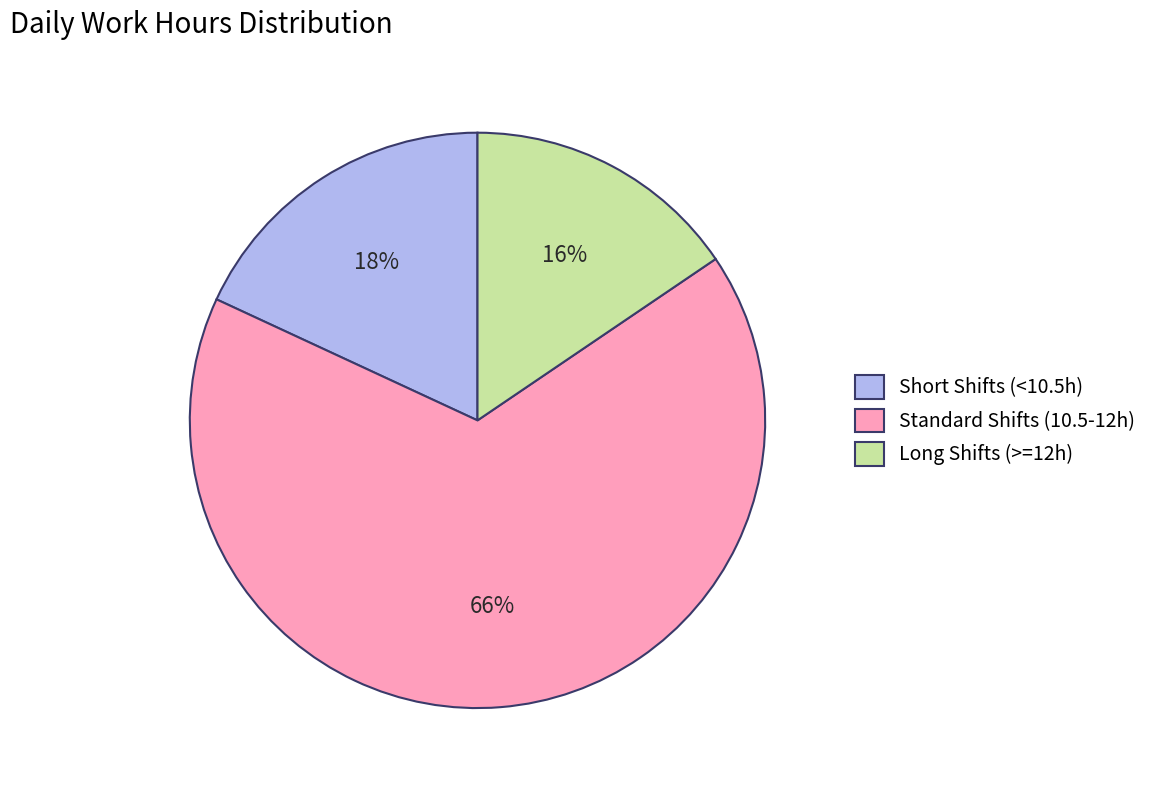

The Long Shifts (>=12h) slice represents 16% of the pie. True or false?

True